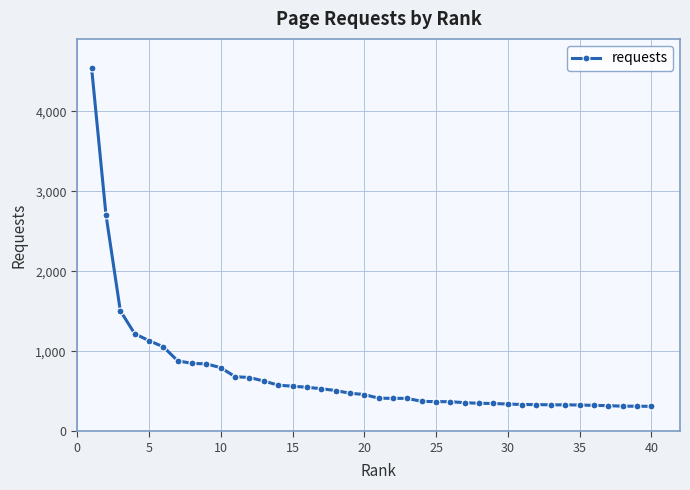

What is the difference between the maximum and second lowest values?

4227